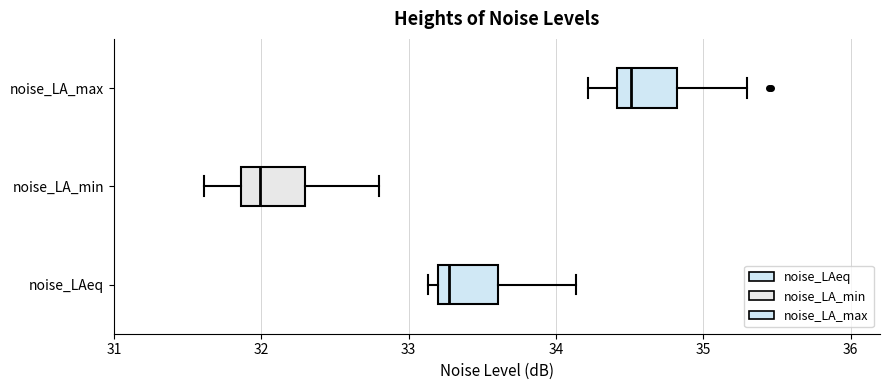

Which box has the furthest to the right median line?

noise_LA_max